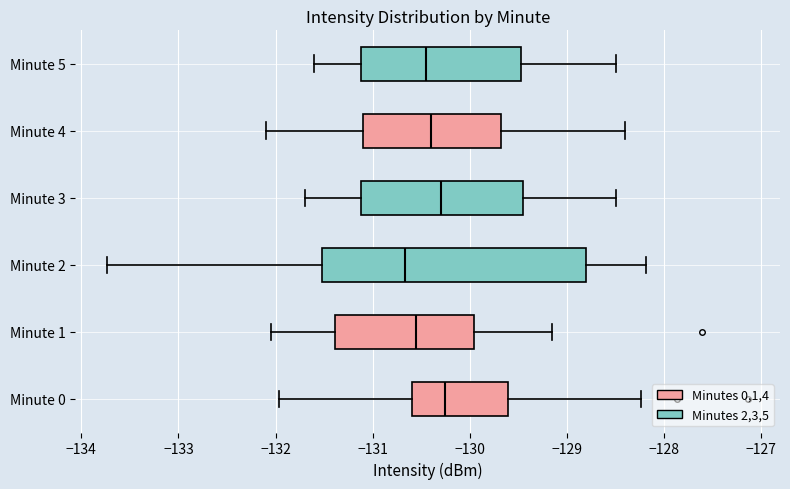

Where does the left whisker of the box for Minute 4 end on the x-axis? The values are not printed on the chart, so give them approximately, as read against the axis.

-132.1